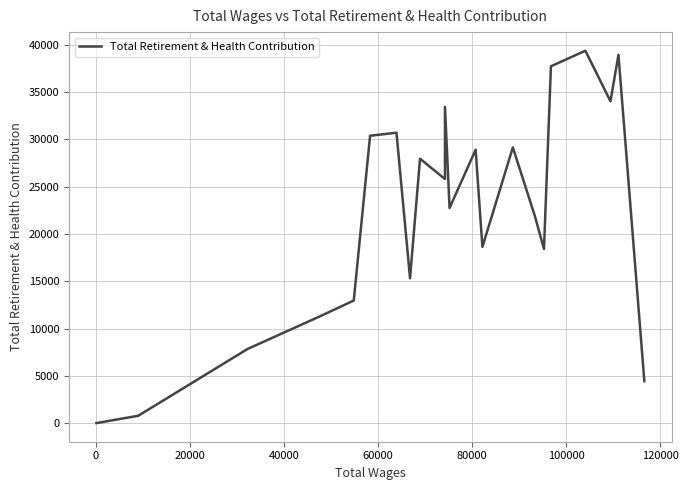

What is the maximum value shown in the chart?

39389